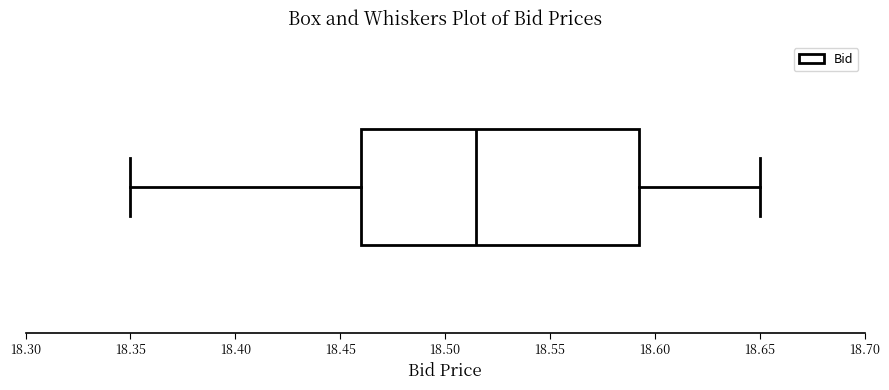

Where does the median line of the box sit on the x-axis? The values are not printed on the chart, so give them approximately, as read against the axis.

18.515